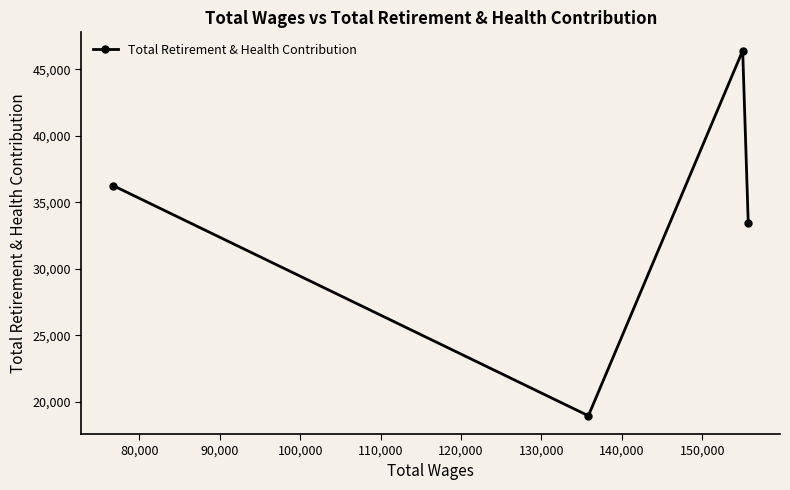

What is the value of the 3rd point from the left?

46421